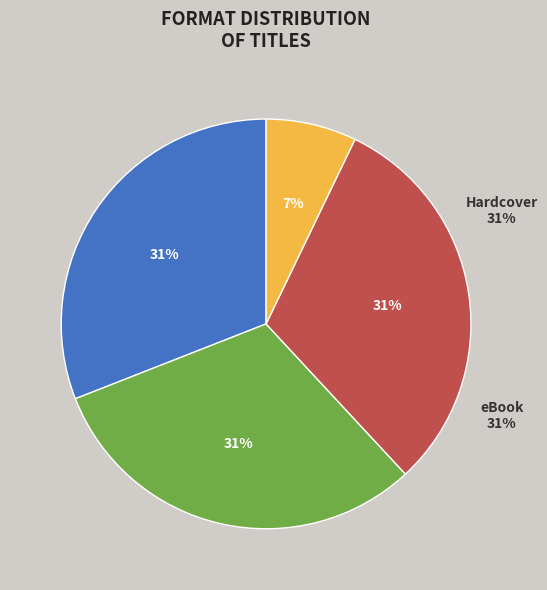

Which slice is the largest?

Hardcover